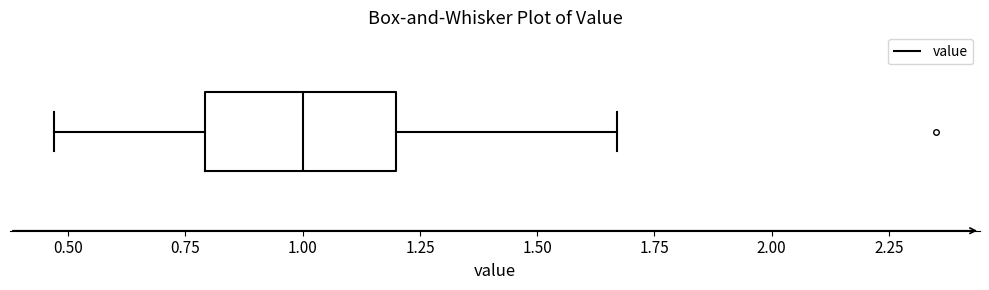

Where is the left edge of the box on the x-axis? The values are not printed on the chart, so give them approximately, as read against the axis.

0.80